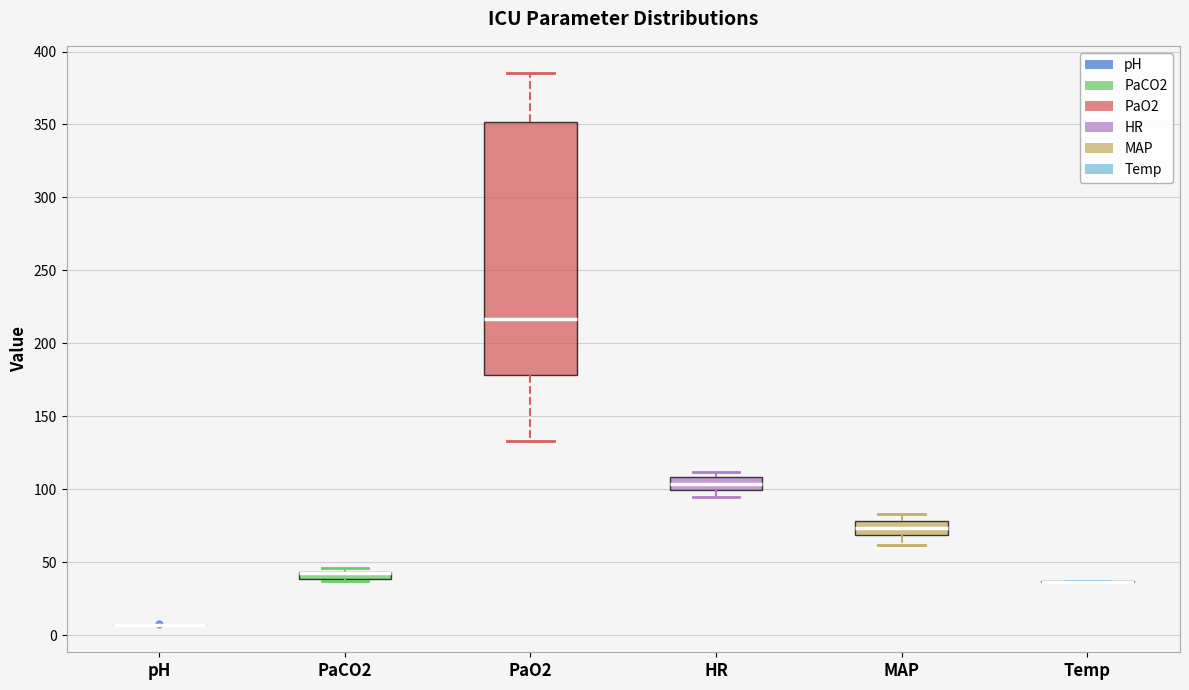

Which box is the tallest, from its lower edge to its upper edge?

PaO2